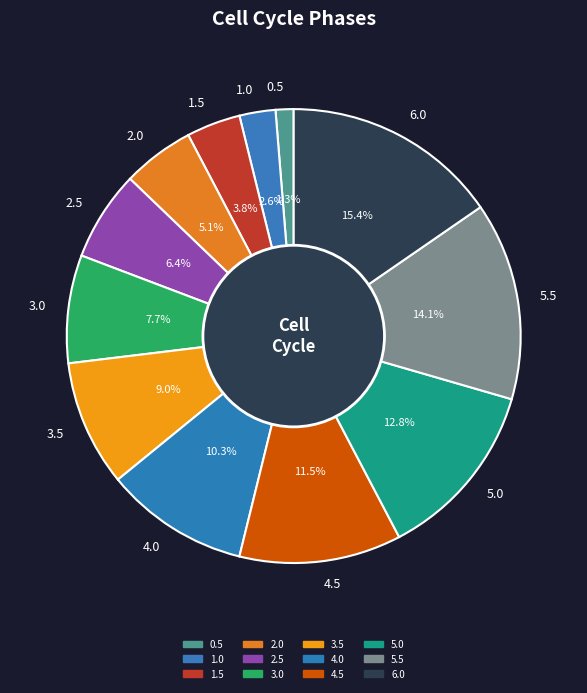

True or false: 1.5 accounts for 4% of the total.

True